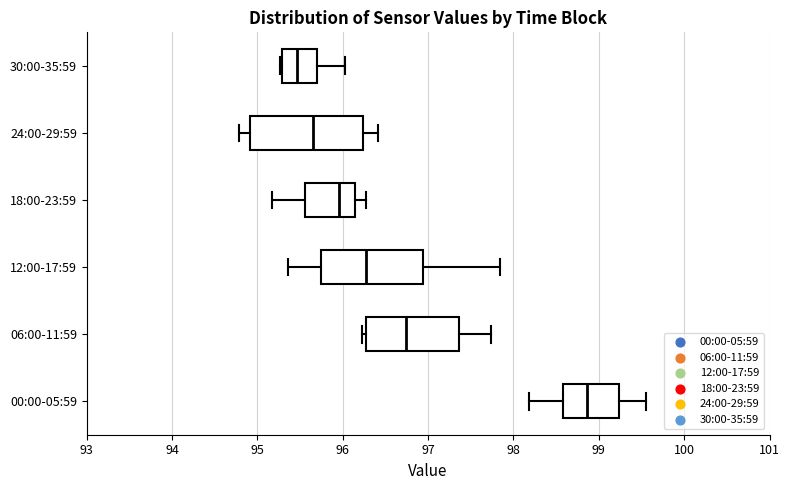

Reading bottom to top, transcribe this box plot: for each box, give where its median line is, the range the box spans, and where its two whiskers end, as read against the x-axis. The values are not printed on the chart, so give them approximately, as read against the axis.

00:00-05:59: median 98.9, box 98.6 to 99.2, whiskers 98.2 to 99.6
06:00-11:59: median 96.7, box 96.3 to 97.4, whiskers 96.2 to 97.7
12:00-17:59: median 96.3, box 95.7 to 96.9, whiskers 95.4 to 97.8
18:00-23:59: median 96.0, box 95.6 to 96.1, whiskers 95.2 to 96.3
24:00-29:59: median 95.7, box 94.9 to 96.2, whiskers 94.8 to 96.4
30:00-35:59: median 95.5, box 95.3 to 95.7, whiskers 95.3 to 96.0